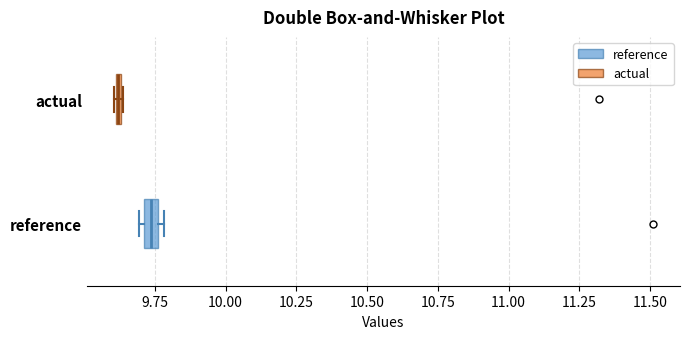

Where is the left edge of the box for reference on the x-axis? The values are not printed on the chart, so give them approximately, as read against the axis.

9.70